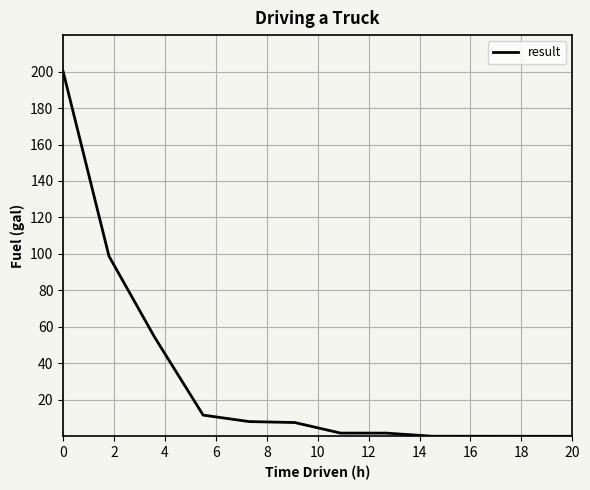

What is the greatest value displayed?

200.0